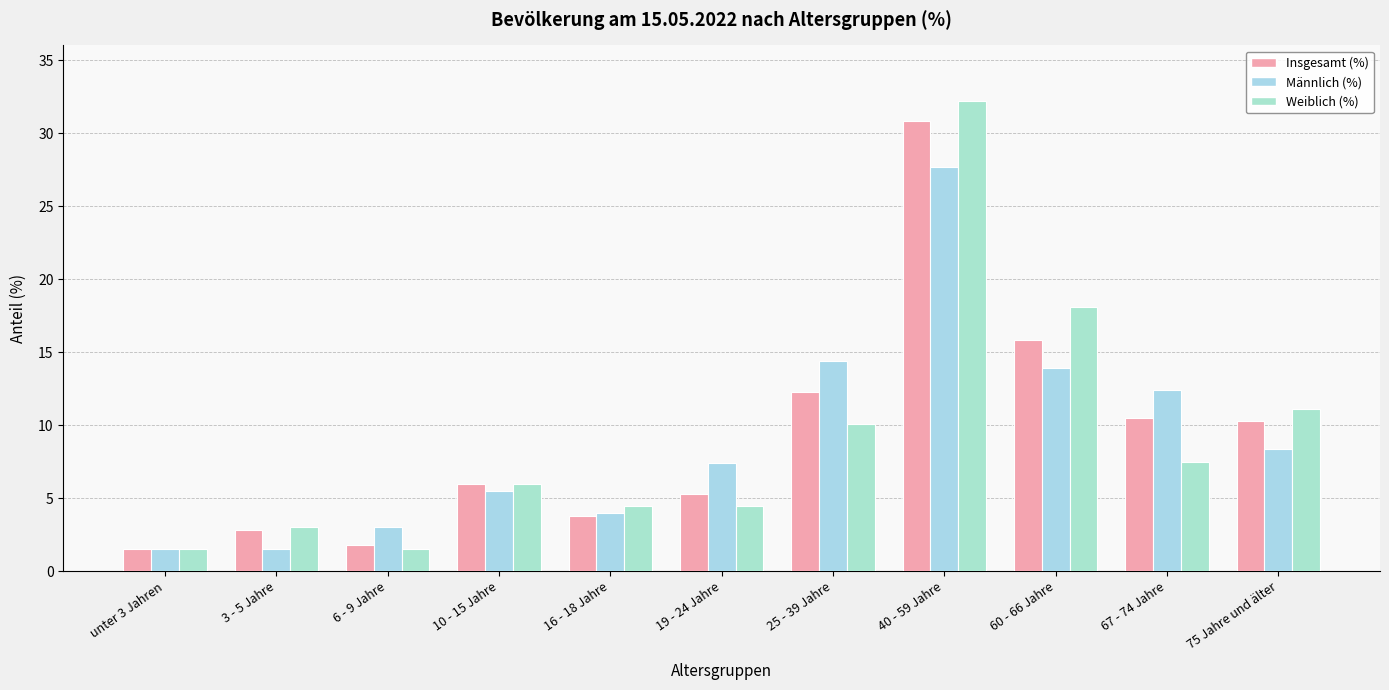

What position from the right is 25 - 39 Jahre?

5